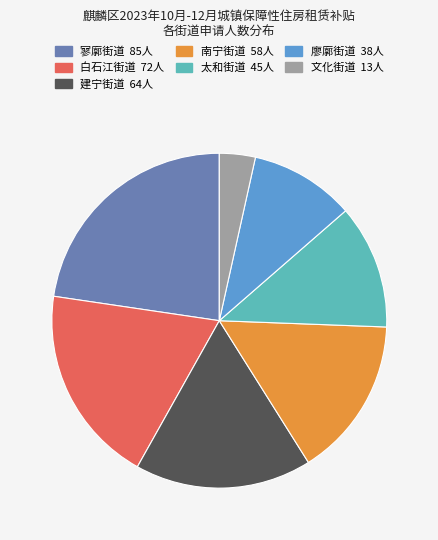

Which slice is the largest?

寥廓街道